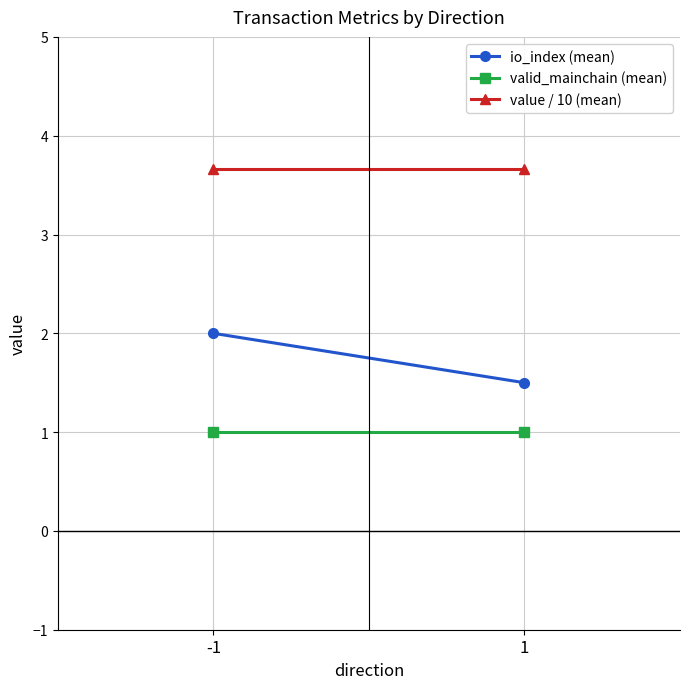

What is the difference between the highest and lowest values at -1?

2.7